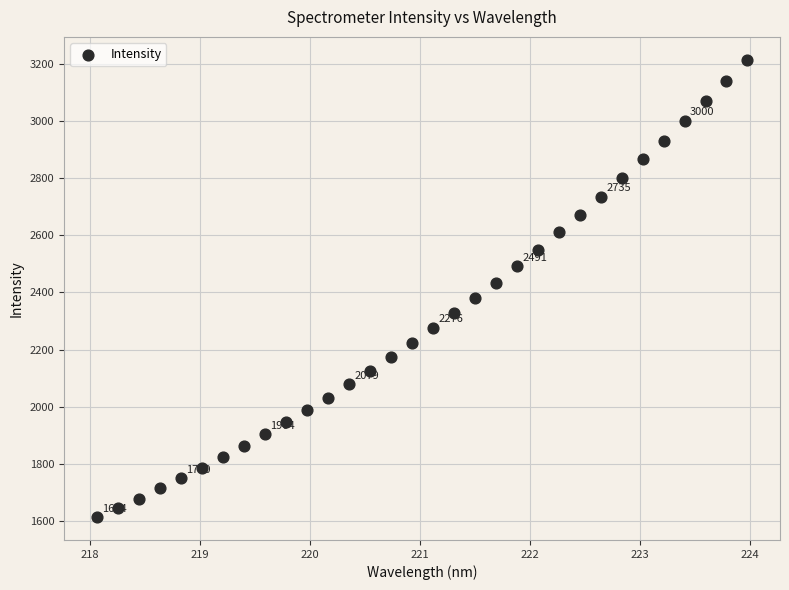

What is the range of X values (max minus min)?

5.9